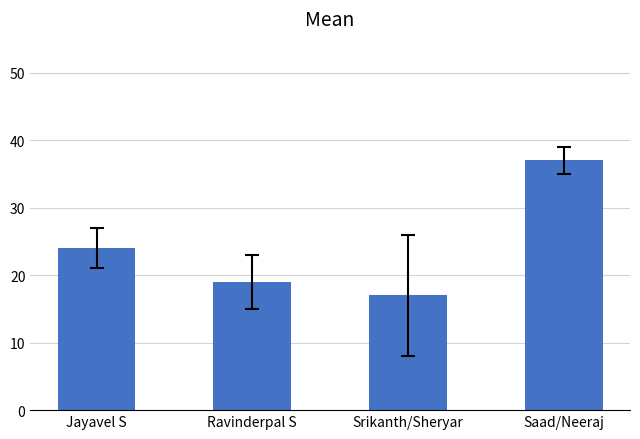

The value at Ravinderpal S is 19. True or false?

True